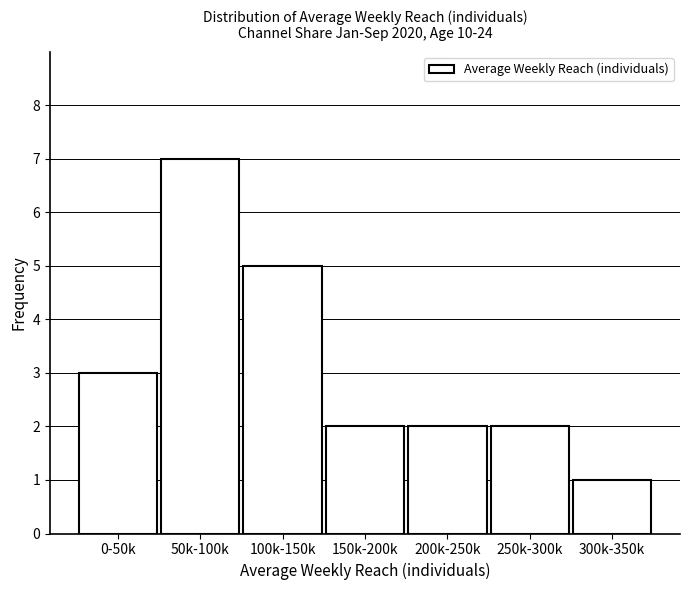

Reading right to left, transcribe all the data shown in this chart.

1	2	2	2	5	7	3